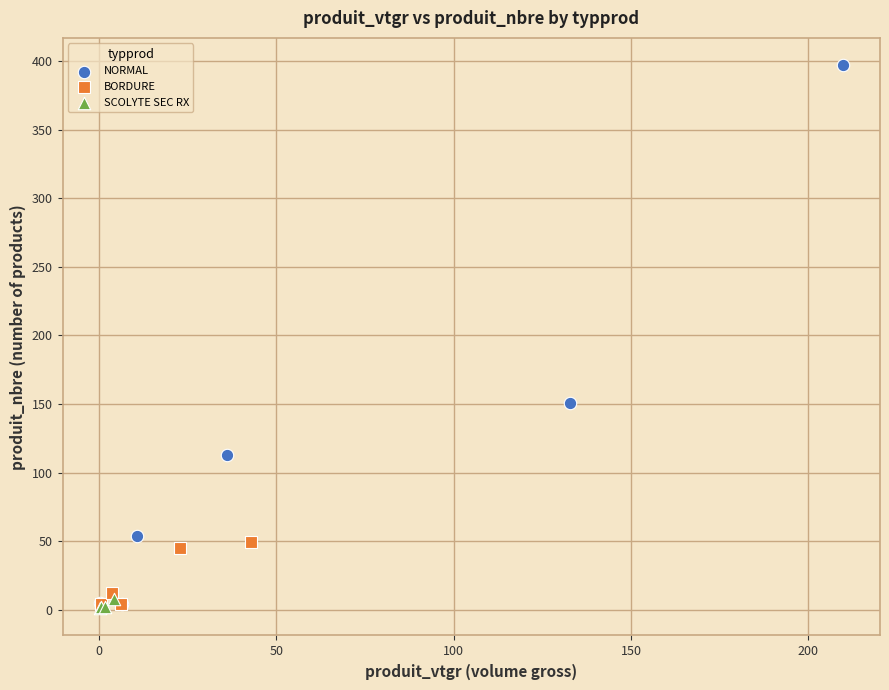

Which series reaches the maximum Y coordinate?

NORMAL